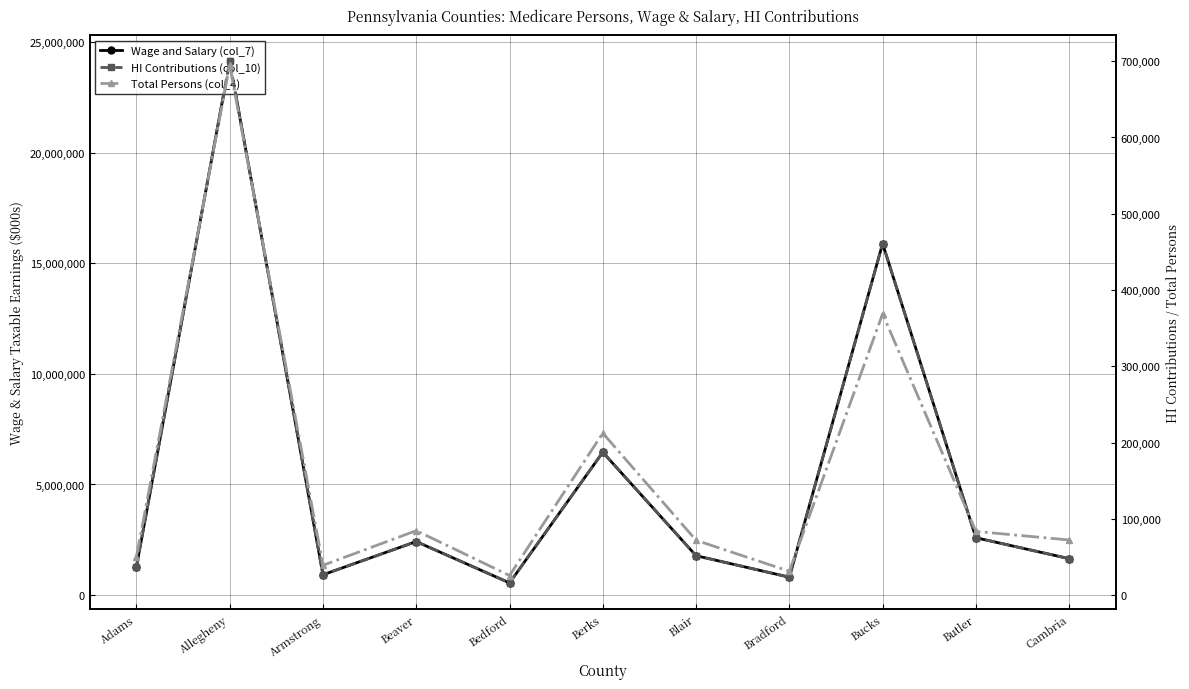

What is the difference between the second highest and minimum values in the HI Contributions (col_10) series?

444849